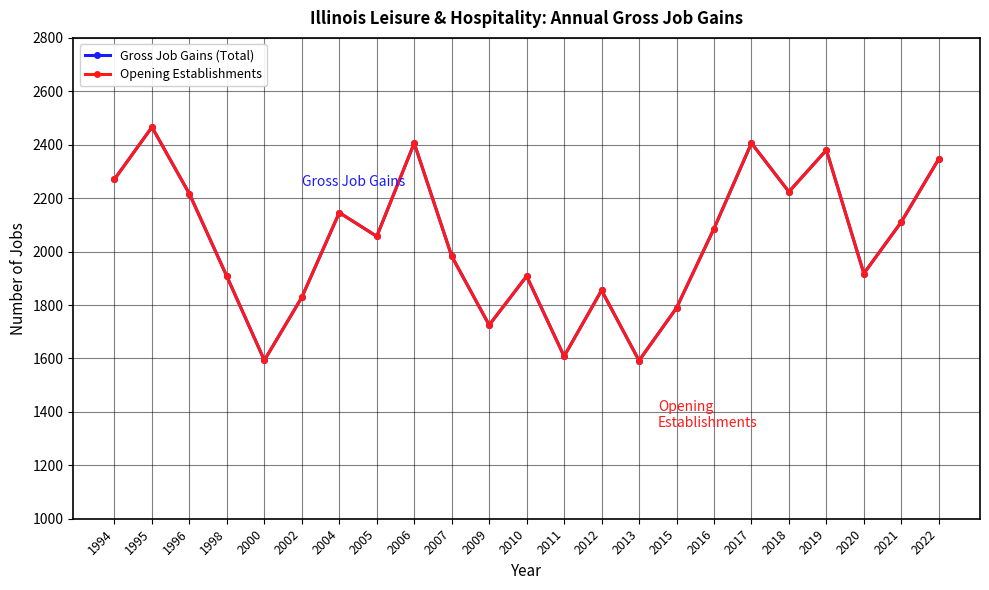

Does the chart have visible grid lines?

Yes